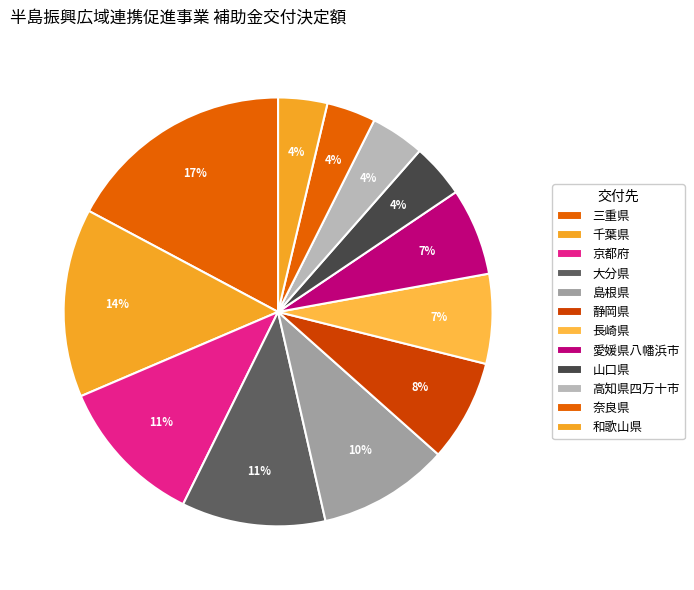

Which category has the smallest portion of the pie?

奈良県